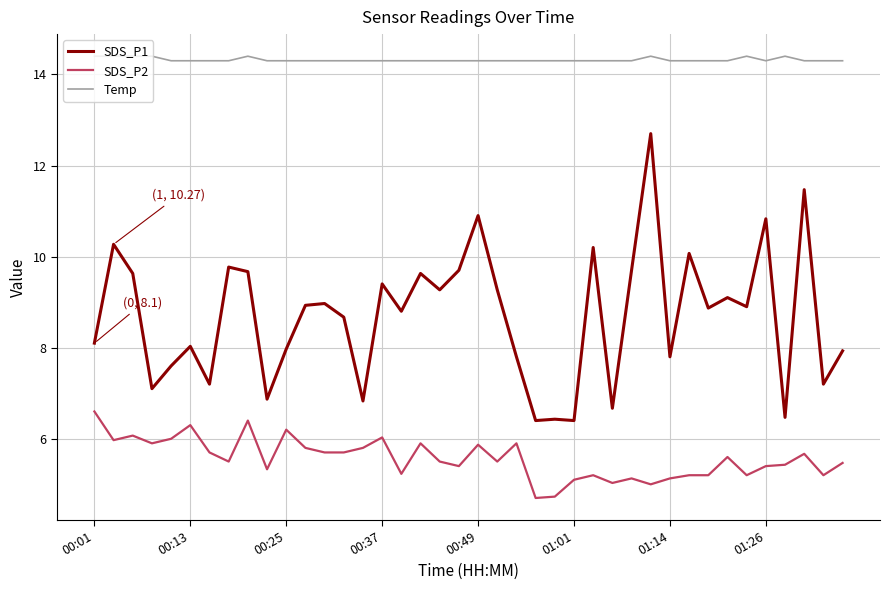

How many lines are shown in the chart?

3